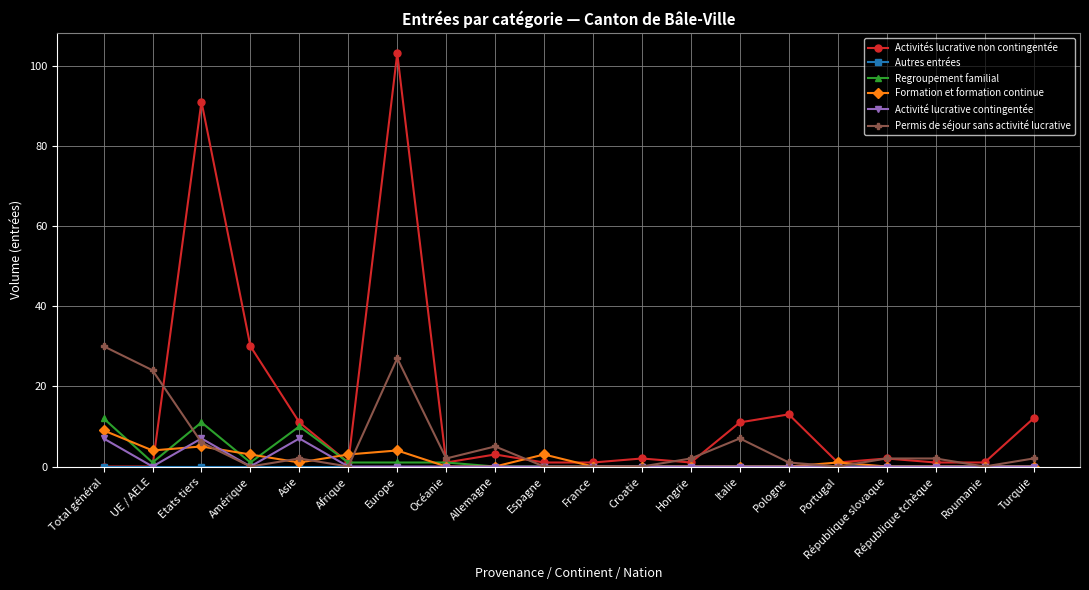

What is the label of the 5th point from the right?

Portugal